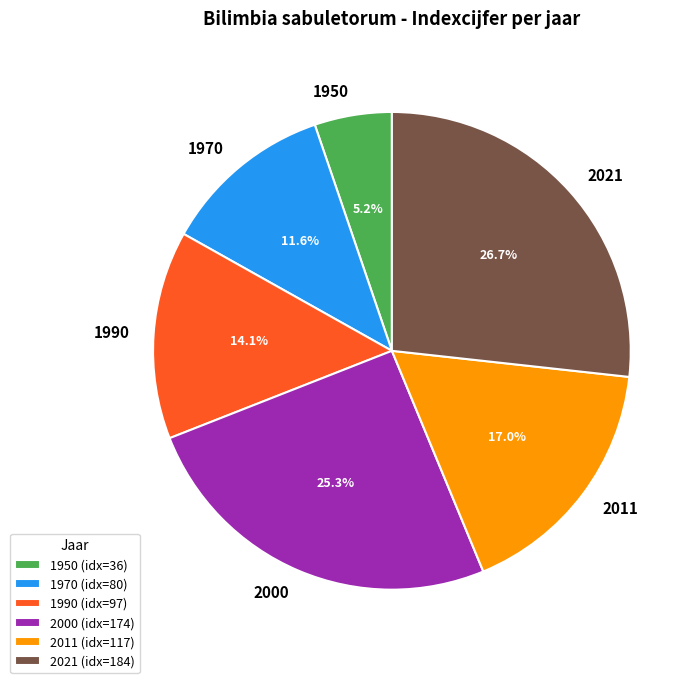

Is the sum of 1950 and 1970 greater than half?

No